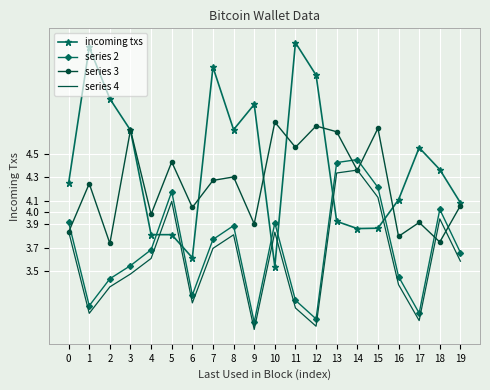

At which label does incoming txs reach its minimum?

10